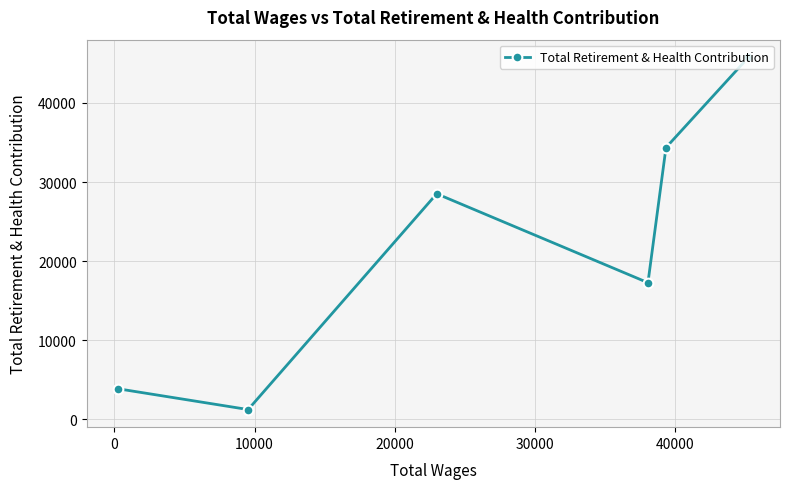

What is the difference between the maximum and minimum values?

44559